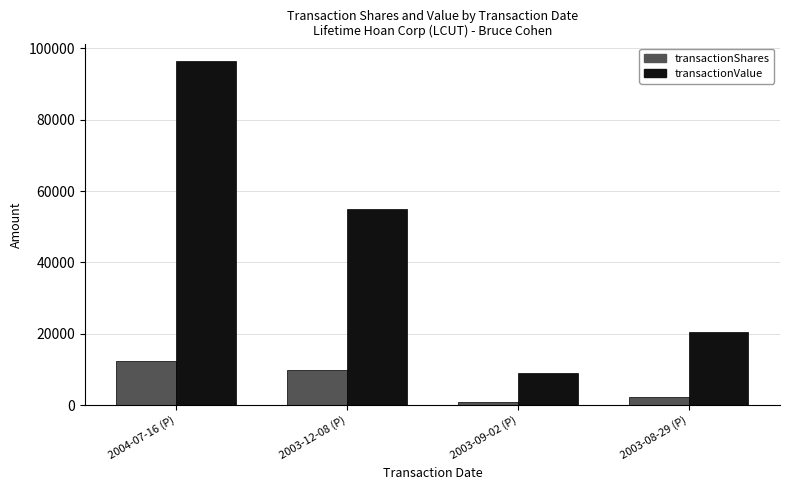

What is the sum of all transactionShares values?

25750